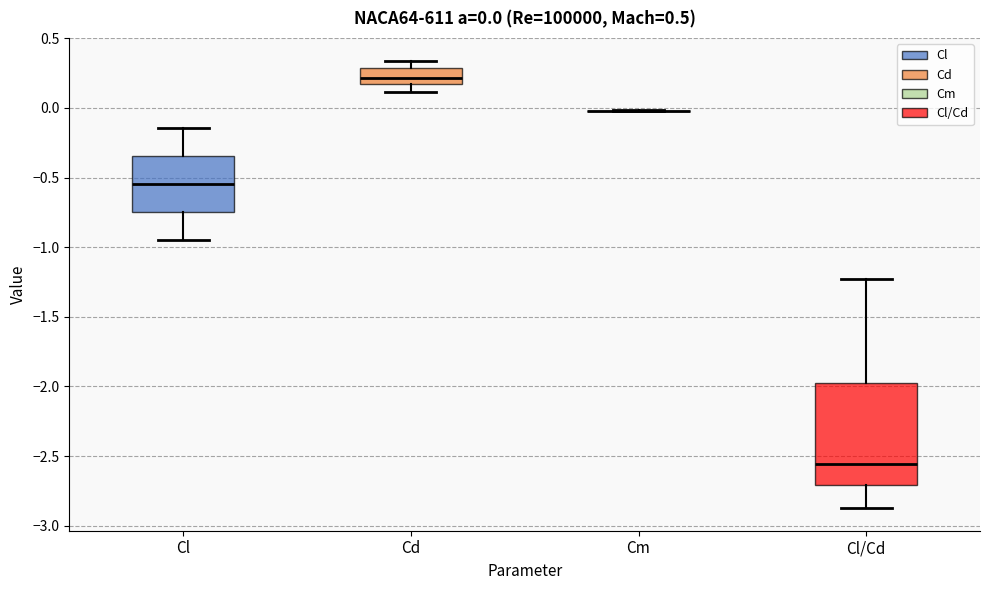

Comparing the boxes themselves (not the whiskers), which one is the tallest?

Cl/Cd